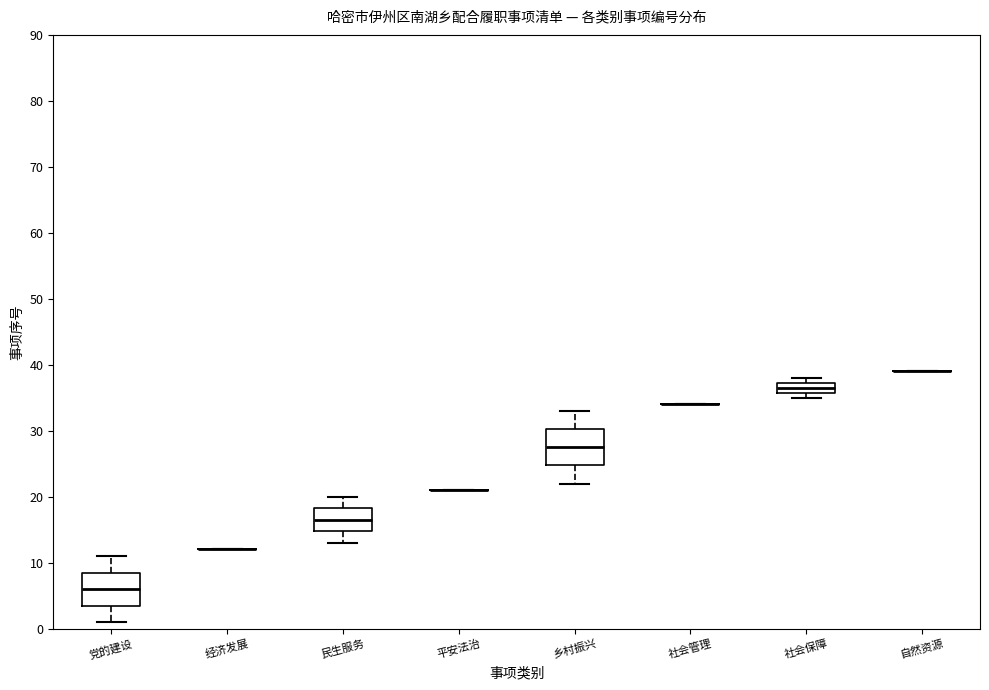

Reading left to right, read every box against the y-axis: the position of its median line, the range the box covers, and the ends of its whiskers. The values are not printed on the chart, so give them approximately, as read against the axis.

党的建设: median 6, box 4 to 9, whiskers 1 to 11
经济发展: box collapsed to a line at 12, whiskers 12 to 12
民生服务: median 17, box 15 to 18, whiskers 13 to 20
平安法治: box collapsed to a line at 21, whiskers 21 to 21
乡村振兴: median 28, box 25 to 30, whiskers 22 to 33
社会管理: box collapsed to a line at 34, whiskers 34 to 34
社会保障: median 37 (inside the box), box 36 to 37, whiskers 35 to 38
自然资源: box collapsed to a line at 39, whiskers 39 to 39